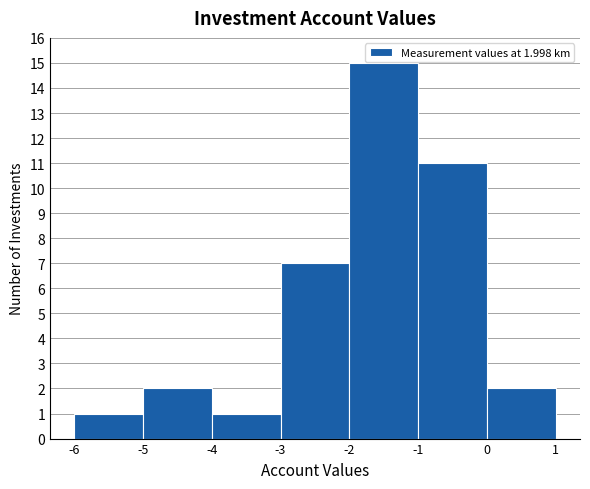

Which range on the x-axis has the tallest bar?

-2 to -1